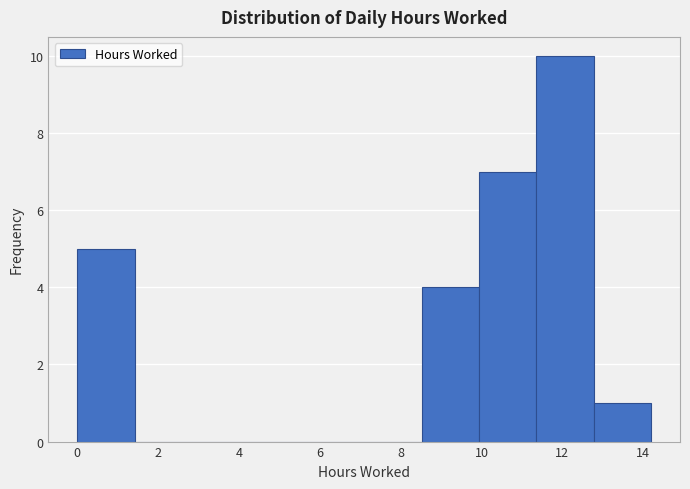

Reading left to right, list every bar in this chart as the range it spans on the x-axis followed by its height. Neither the bar edges nor the heights are printed on the chart, so give them approximately, as read against the axes.

0.00 to 1.42: 5
1.42 to 2.84: 0
2.84 to 4.26: 0
4.26 to 5.68: 0
5.68 to 7.10: 0
7.10 to 8.52: 0
8.52 to 9.94: 4
9.94 to 11.36: 7
11.36 to 12.78: 10
12.78 to 14.20: 1